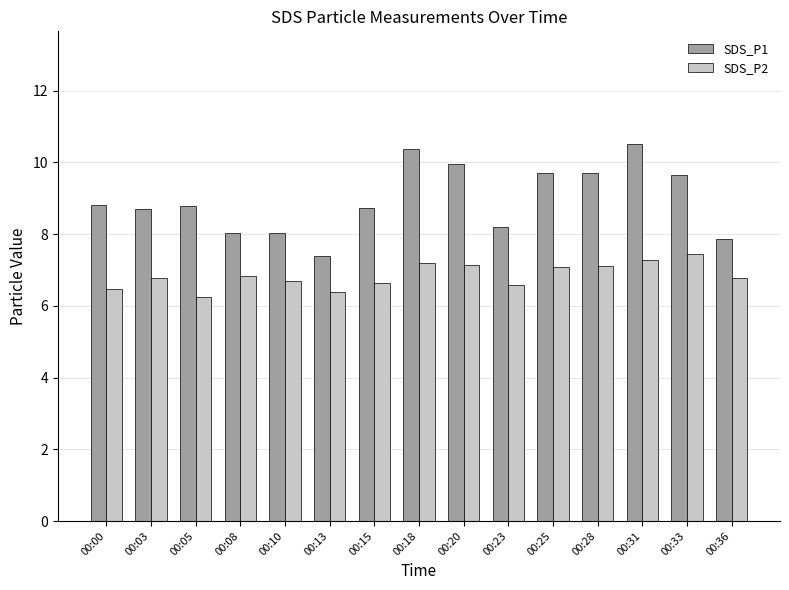

What is the value of the SDS_P2 bar at the 12th from the left?

7.1